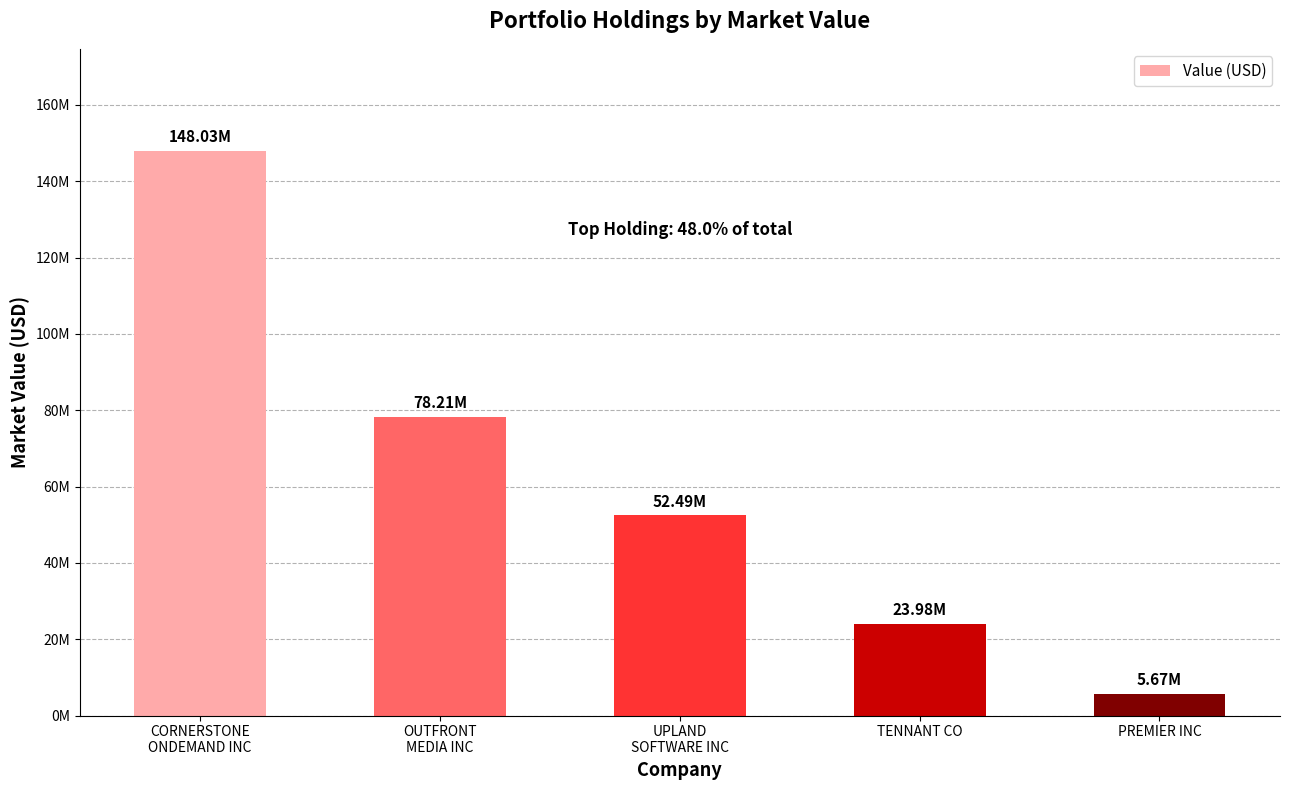

Does the chart contain any negative values?

No